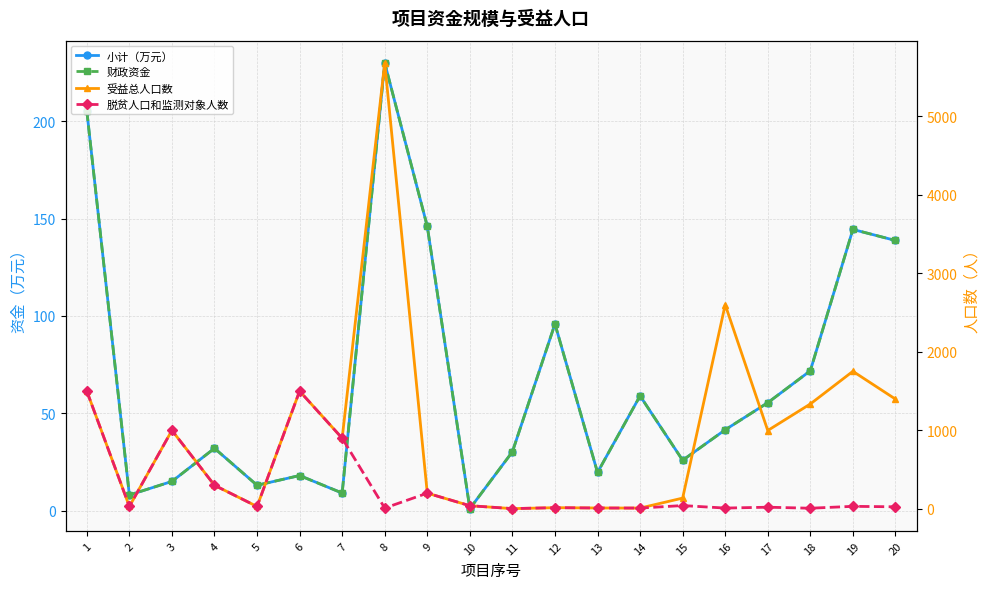

Between which two adjacent categories do 脱贫人口和监测对象人数 and 小计（万元） first intersect?

7 and 8